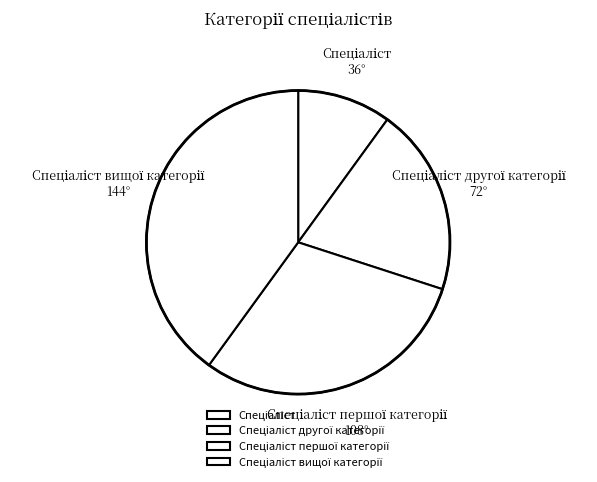

Does any single category account for the majority?

No